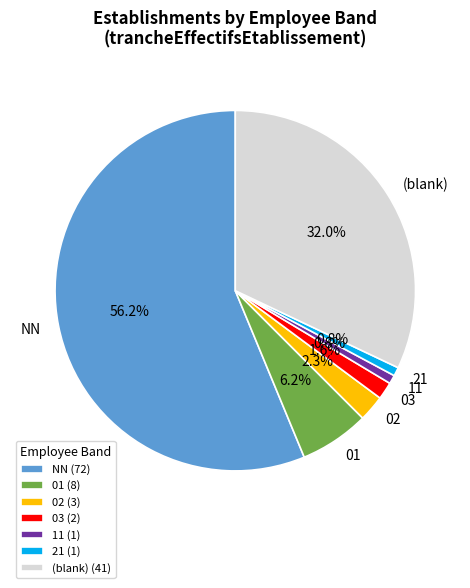

Which has a higher value, 11 or NN?

NN